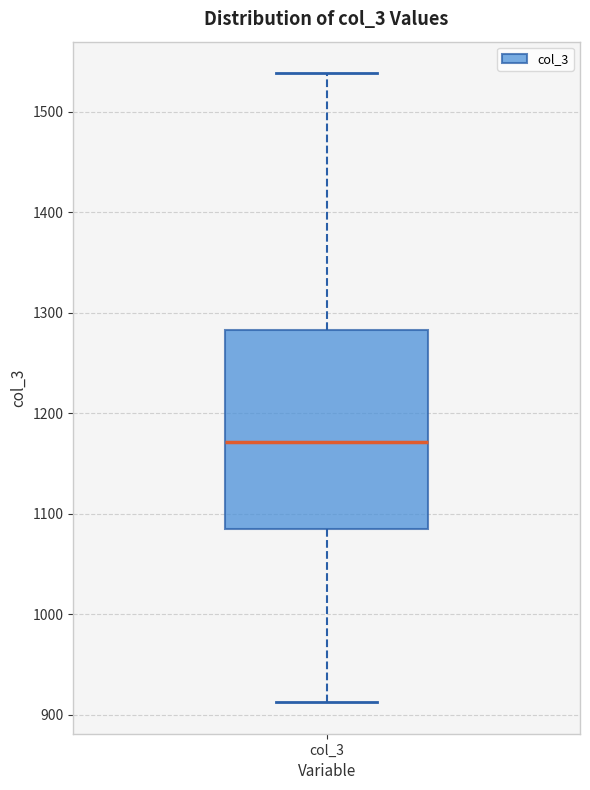

Transcribe this box plot: give where the median line is, the range the box spans, and where the two whiskers end, as read against the y-axis. The values are not printed on the chart, so give them approximately, as read against the axis.

median 1170, box 1080 to 1280, whiskers 910 to 1540